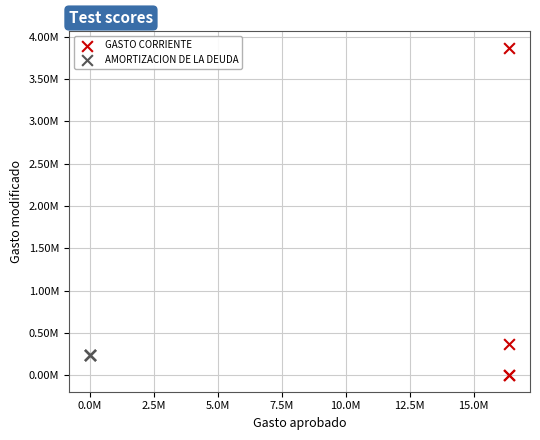

What are all the series names shown in the legend?

GASTO CORRIENTE, AMORTIZACION DE LA DEUDA